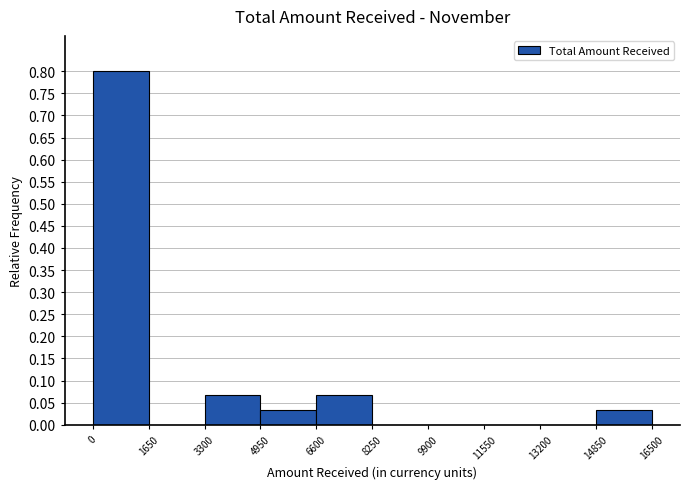

Reading left to right, list every bar in this chart as the range it spans on the x-axis followed by its height. The values are not printed on the chart, so give them approximately, as read against the axis.

0 to 1650: 0.800
1650 to 3300: 0
3300 to 4950: 0.065
4950 to 6600: 0.035
6600 to 8250: 0.065
8250 to 9900: 0
9900 to 11550: 0
11550 to 13200: 0
13200 to 14850: 0
14850 to 16500: 0.035